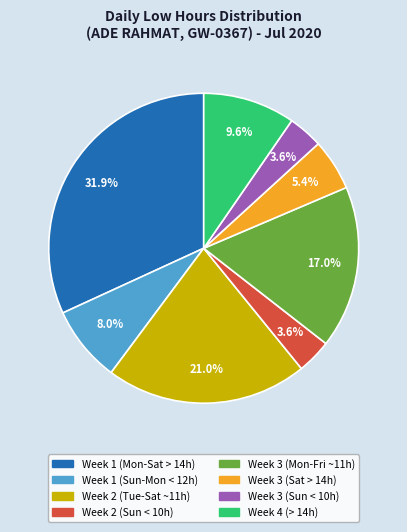

Is there any slice that represents more than half of the pie?

No